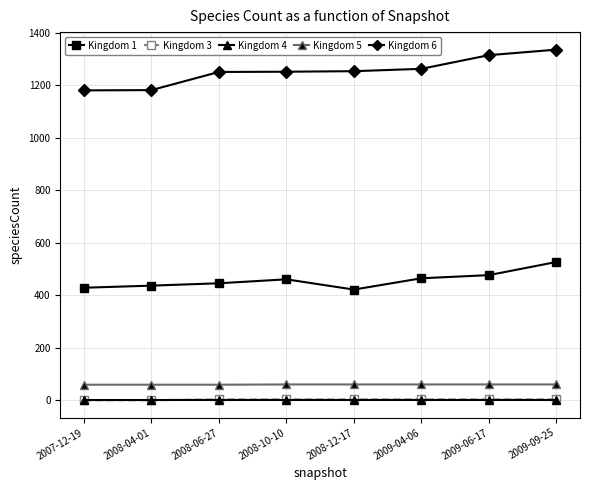

What position from the left is 2009-06-17?

7